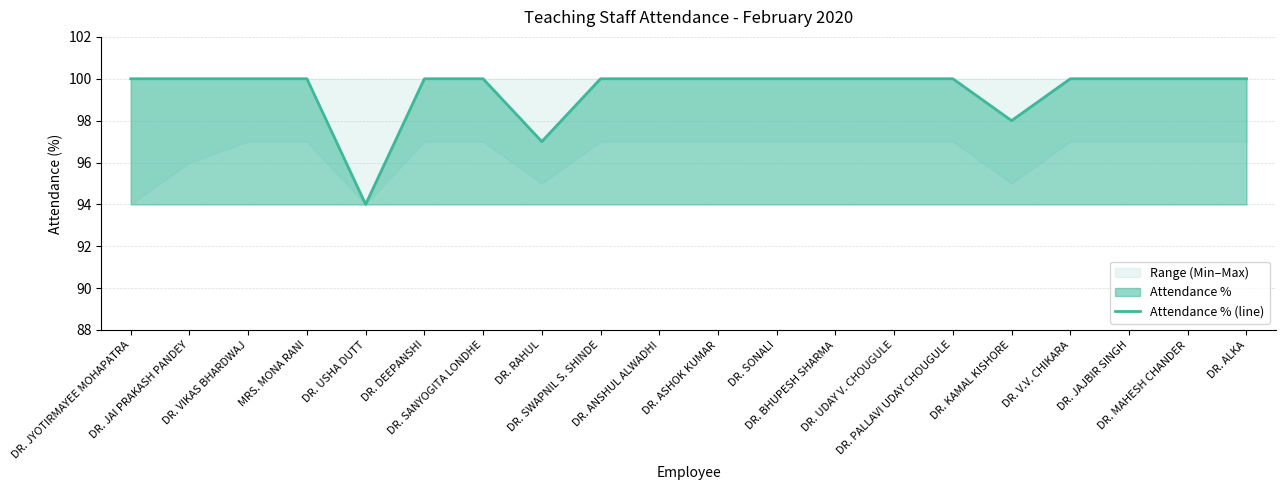

Reading left to right, list all the values displayed in this chart.

DR. JYOTIRMAYEE MOHAPATRA=100	DR. JAI PRAKASH PANDEY=100	DR. VIKAS BHARDWAJ=100	MRS. MONA RANI=100	DR. USHA DUTT=94	DR. DEEPANSHI=100	DR. SANYOGITA LONDHE=100	DR. RAHUL=97	DR. SWAPNIL S. SHINDE=100	DR. ANSHUL ALWADHI=100	DR. ASHOK KUMAR=100	DR. SONALI=100	DR. BHUPESH SHARMA=100	DR. UDAY V. CHOUGULE=100	DR. PALLAVI UDAY CHOUGULE=100	DR. KAMAL KISHORE=98	DR. V.V. CHIKARA=100	DR. JAJBIR SINGH=100	DR. MAHESH CHANDER=100	DR. ALKA=100